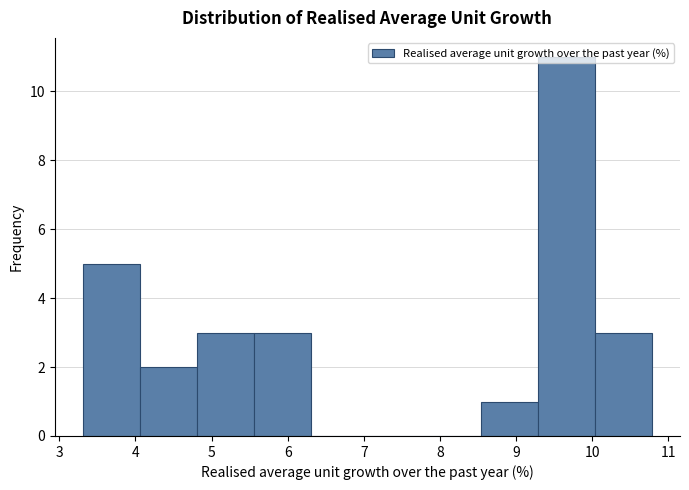

Reading left to right, list every bar in this chart as the range it spans on the x-axis followed by its height. Neither the bar edges nor the heights are printed on the chart, so give them approximately, as read against the axes.

3.3 to 4.1: 5
4.1 to 4.8: 2
4.8 to 5.6: 3
5.6 to 6.3: 3
6.3 to 7.0: 0
7.0 to 7.8: 0
7.8 to 8.5: 0
8.5 to 9.3: 1
9.3 to 10.0: 11
10.0 to 10.8: 3